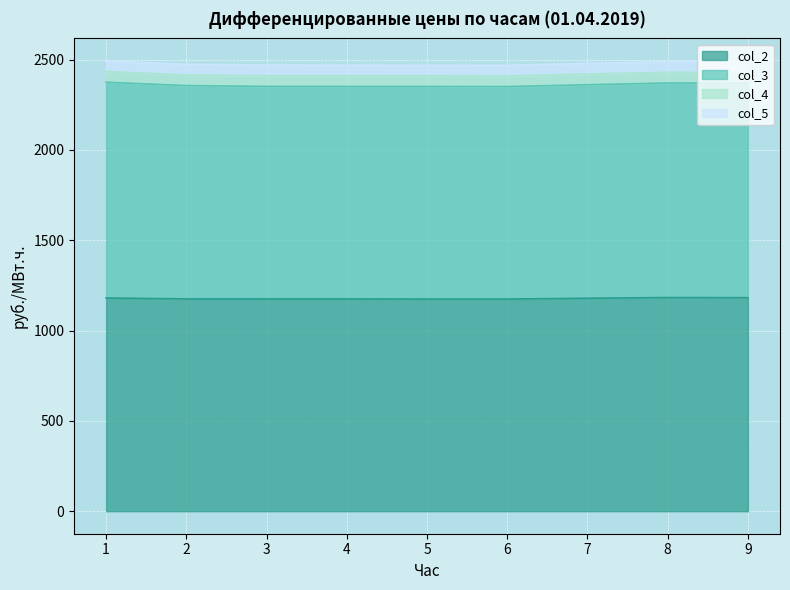

True or false: col_2 and col_3 cross at least once.

False